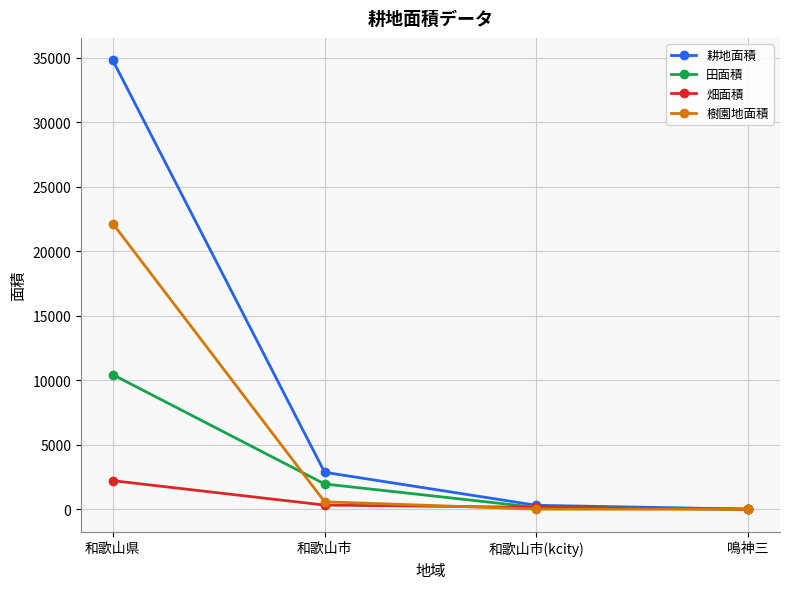

At how many categories does at least one series exceed 7790?

1